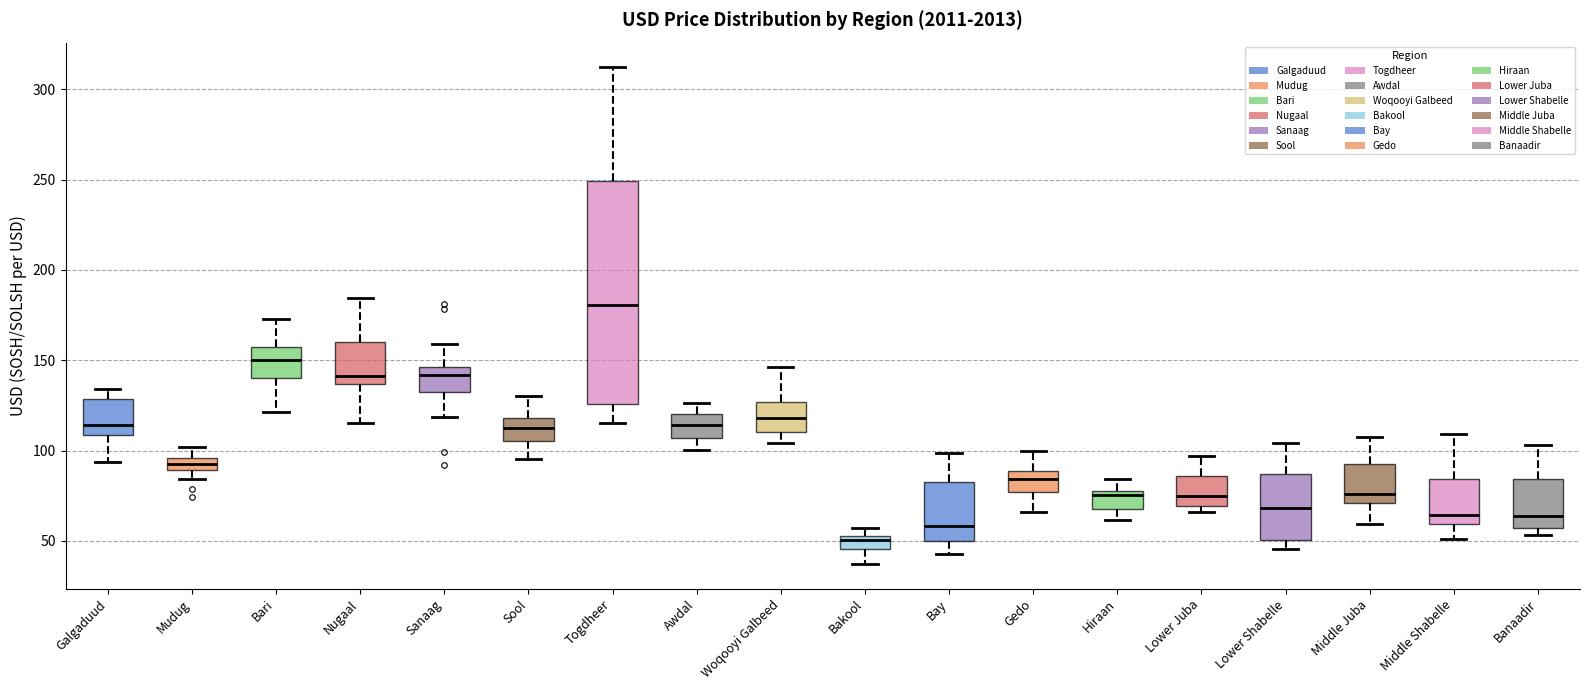

Which box is the tallest, from its lower edge to its upper edge?

Togdheer